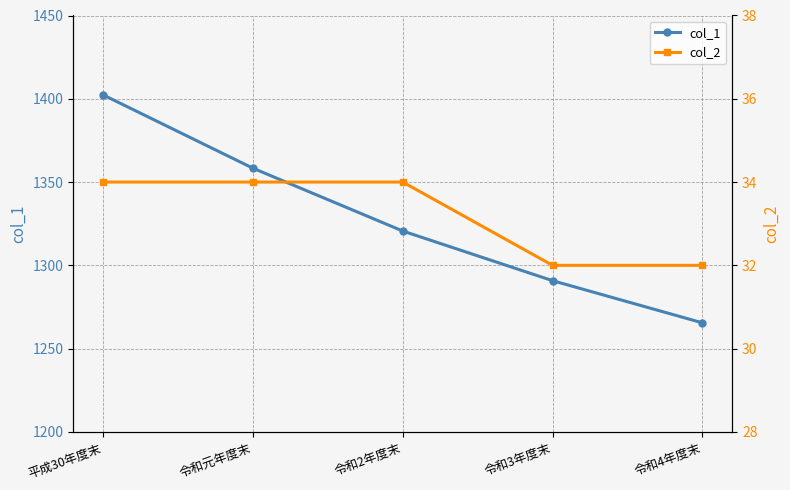

Where is col_2 nearest to the value 33?

平成30年度末